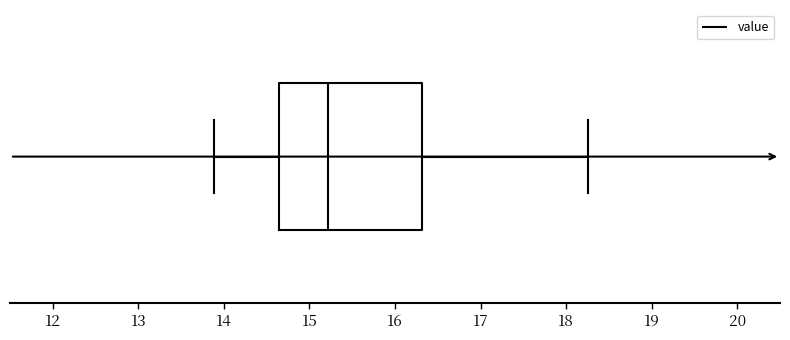

Read this box plot against the x-axis: the position of the median line, the range covered by the box, and the ends of both whiskers. The values are not printed on the chart, so give them approximately, as read against the axis.

median 15.2, box 14.6 to 16.3, whiskers 13.9 to 18.3